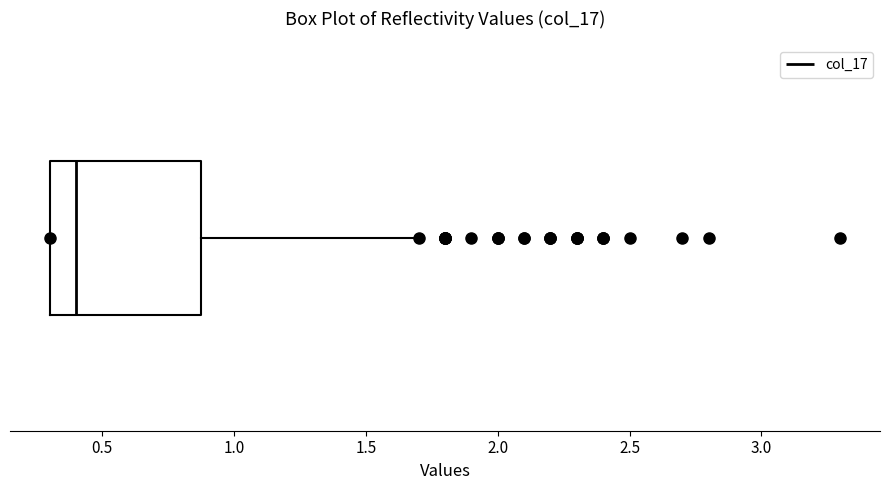

Transcribe this box plot: give where the median line is, the range the box spans, and where the two whiskers end, as read against the x-axis. The values are not printed on the chart, so give them approximately, as read against the axis.

median 0.4, box 0.3 to 0.9, whiskers 0.3 to 1.7